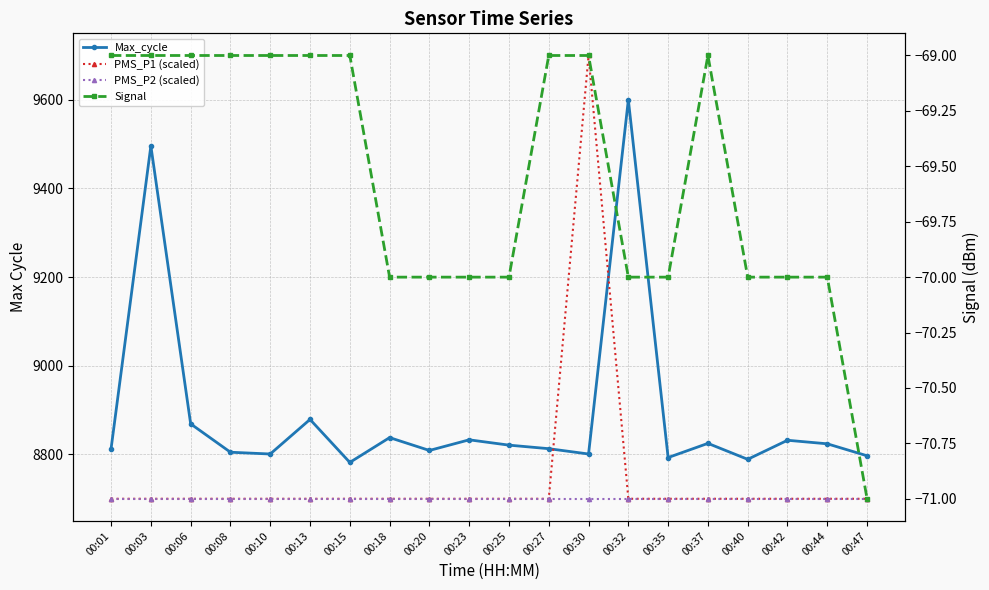

True or false: PMS_P1 (scaled) has more than 2 points higher than both neighbors.

False